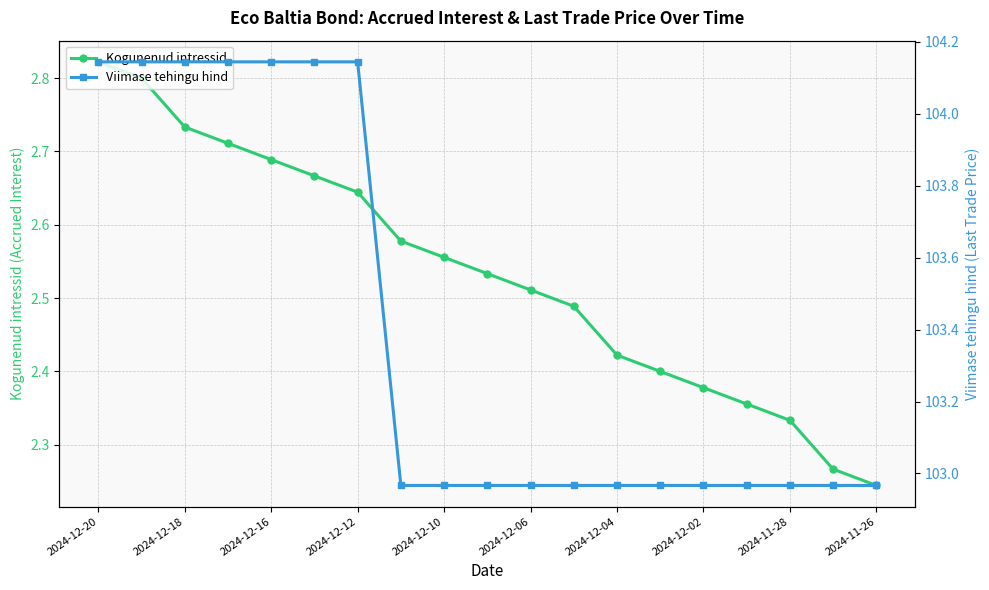

What is the spread (max minus min) of values at 17?

100.7